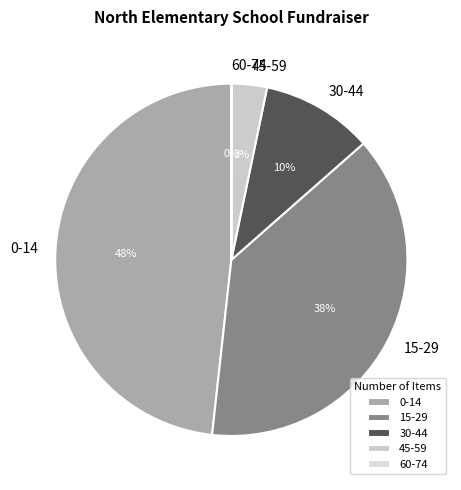

To the nearest percent, what percentage of the pie is 45-59?

3%